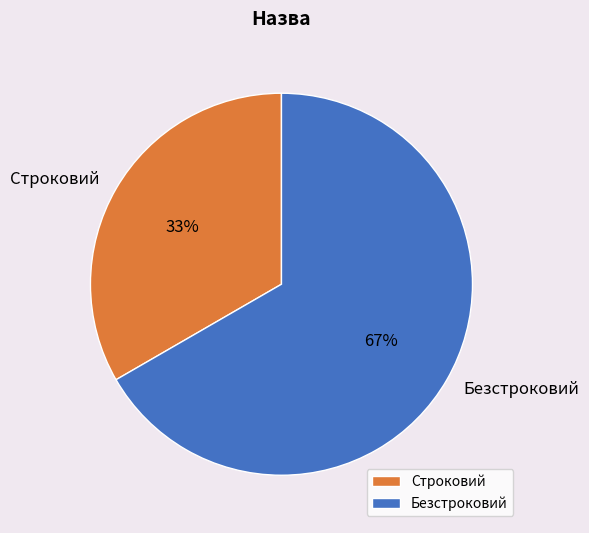

To the nearest percent, what percentage of the pie is Безстроковий?

67%